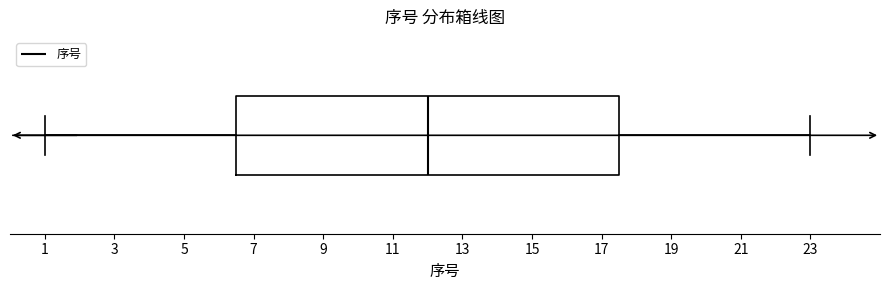

Where does the median line of the box sit on the x-axis? The values are not printed on the chart, so give them approximately, as read against the axis.

12.0